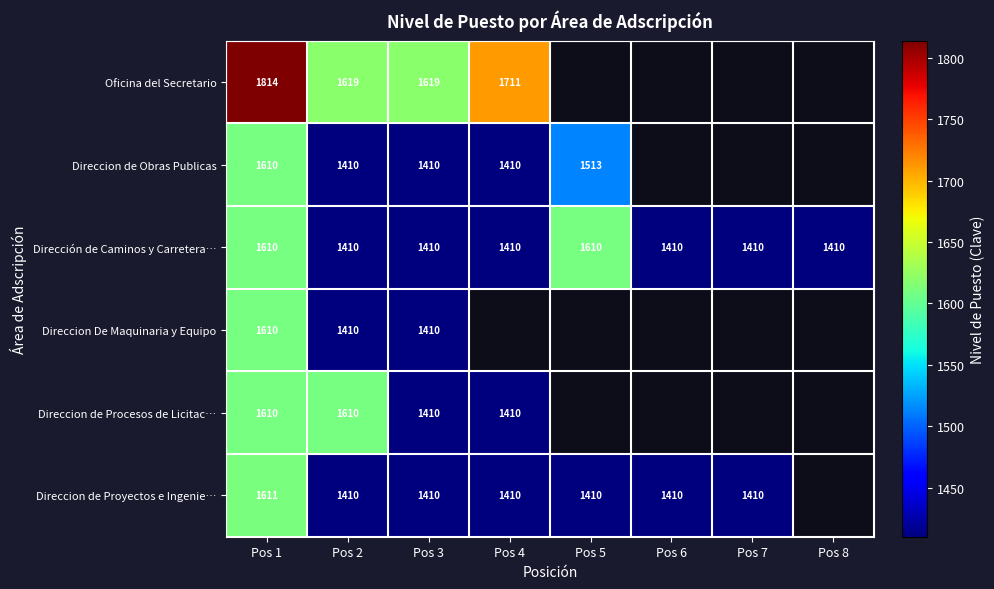

What is the difference between the highest and lowest values at Pos 3?

209